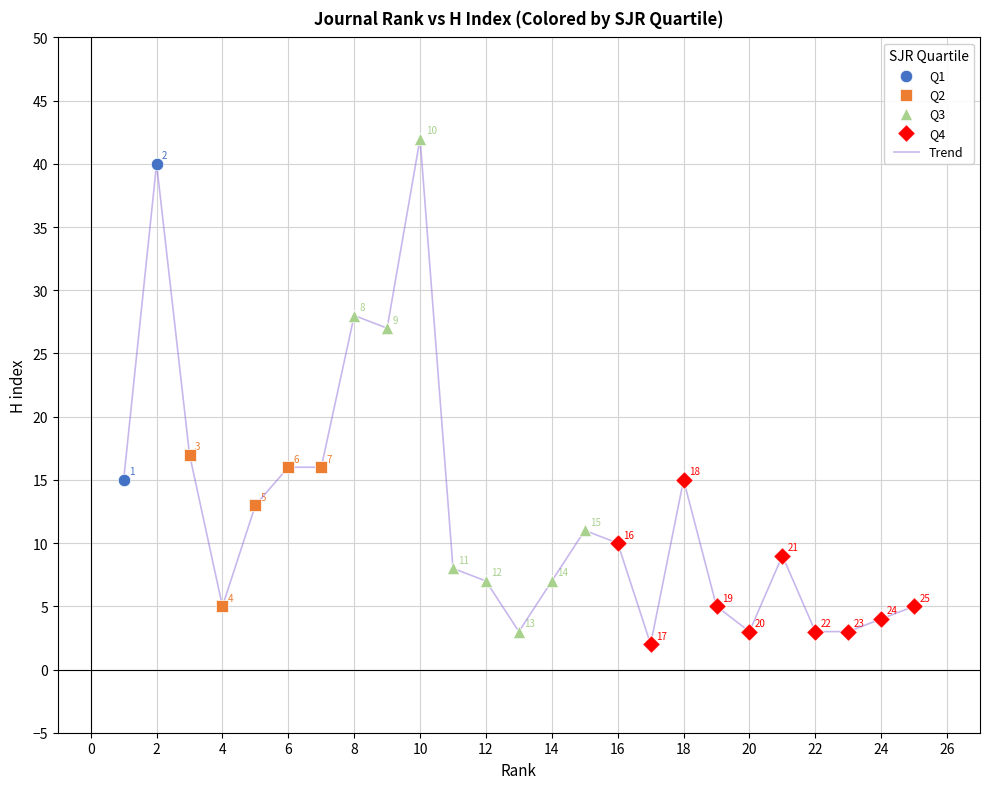

What is the maximum value shown in the chart?

42